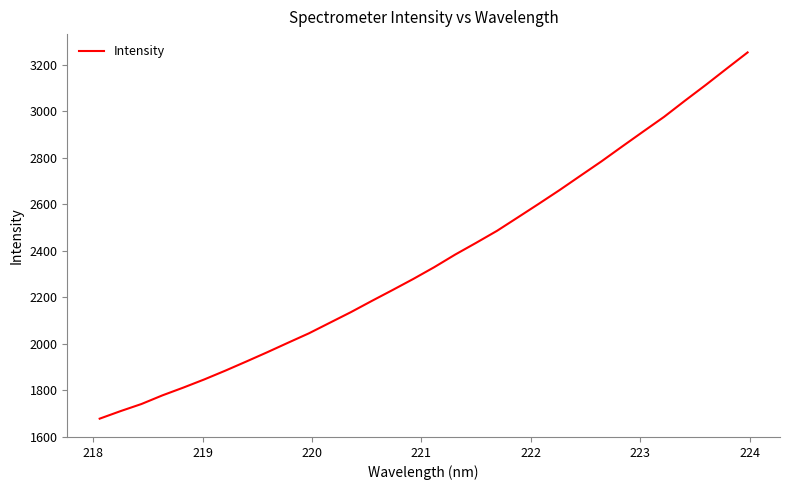

What is the maximum value shown in the chart?

3254.4